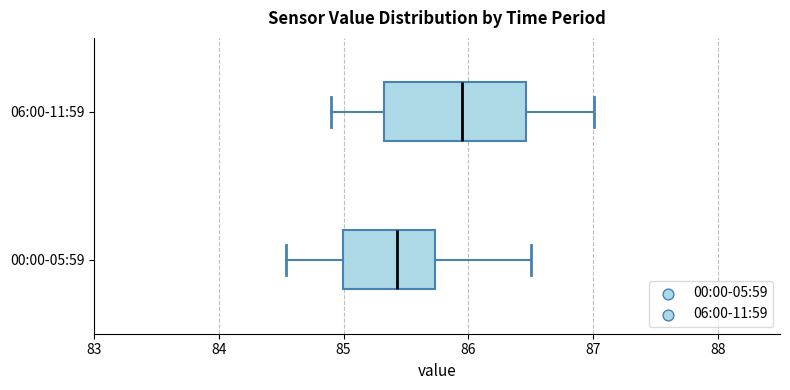

Where is the left edge of the box for 00:00-05:59 on the x-axis? The values are not printed on the chart, so give them approximately, as read against the axis.

85.0